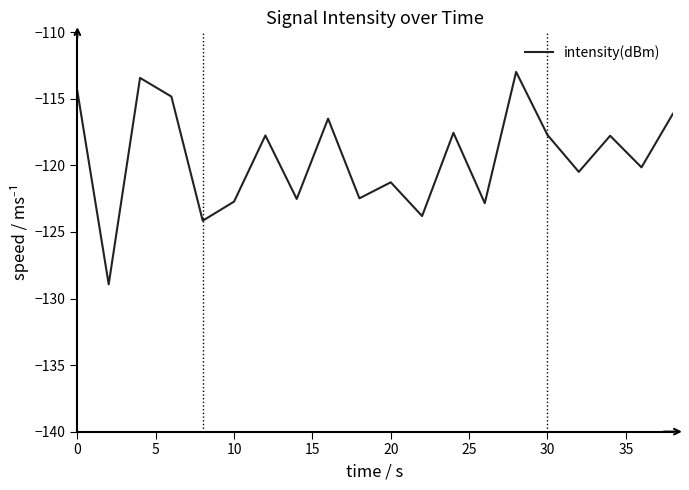

What is the maximum value shown in the chart?

-113.0